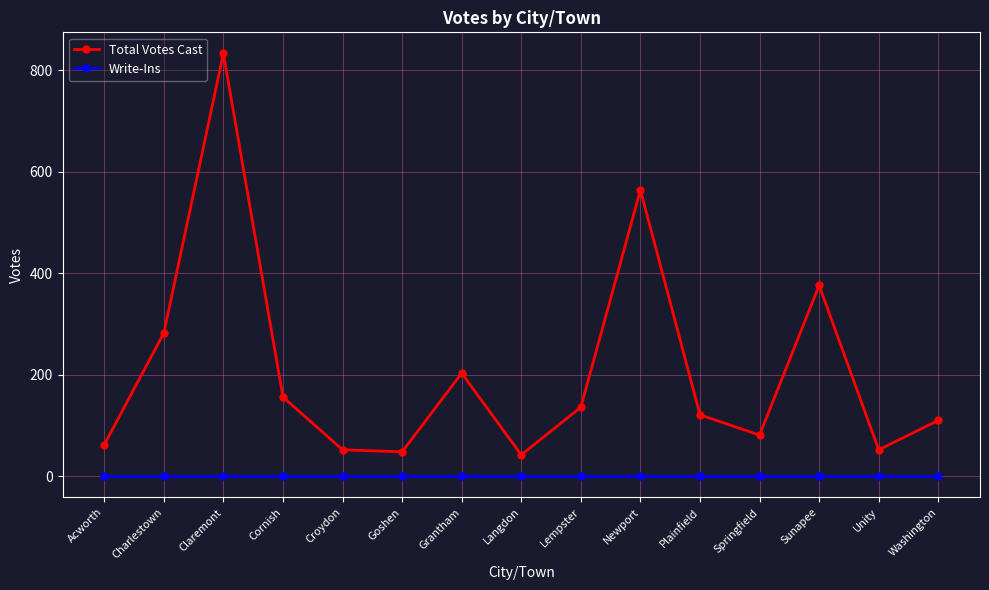

Where is the first local maximum for Total Votes Cast?

Claremont